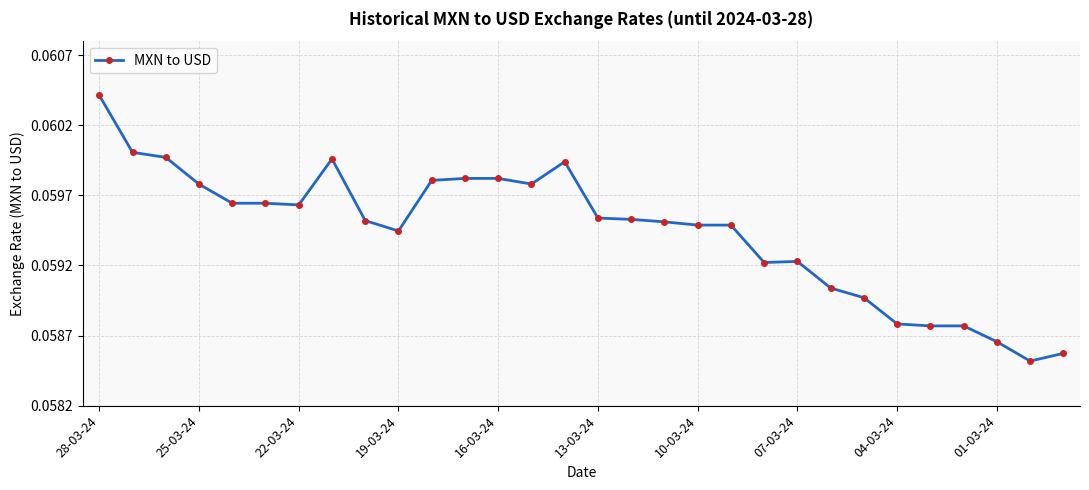

True or false: the data has more than 2 interior local peaks.

True